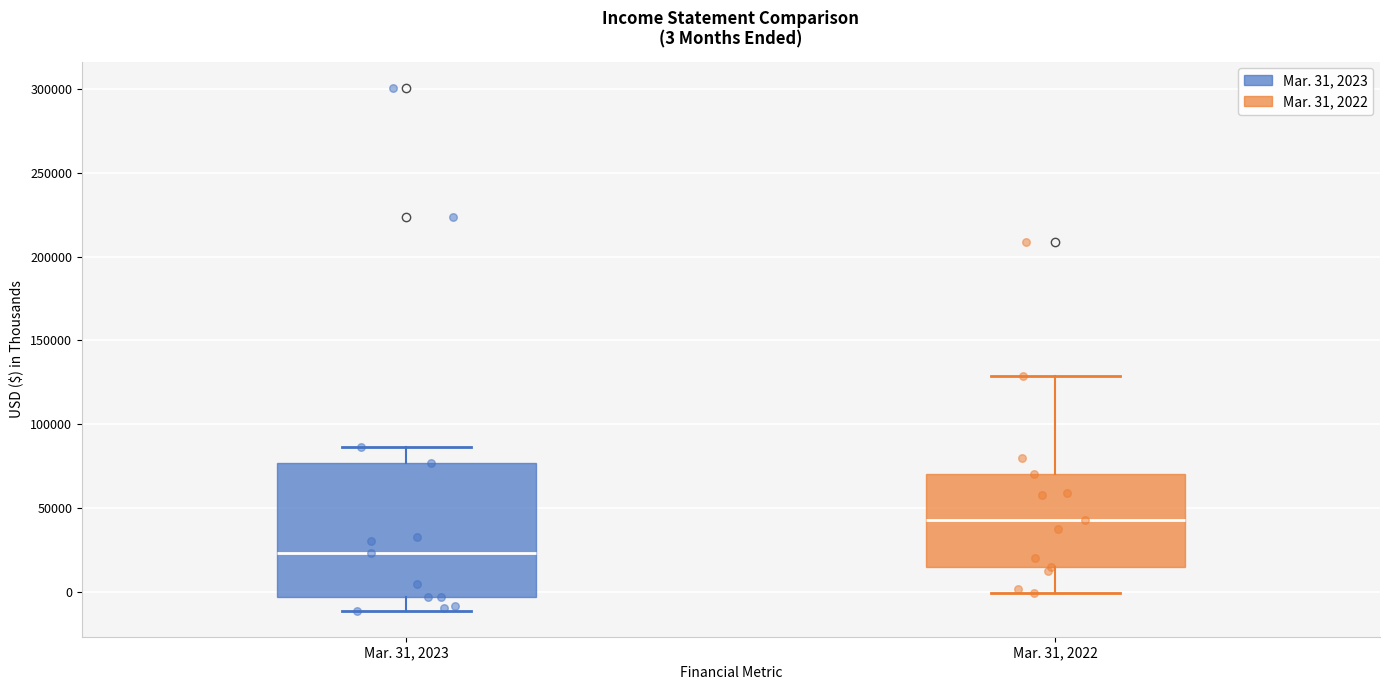

Which box has the highest median line?

Mar. 31, 2022